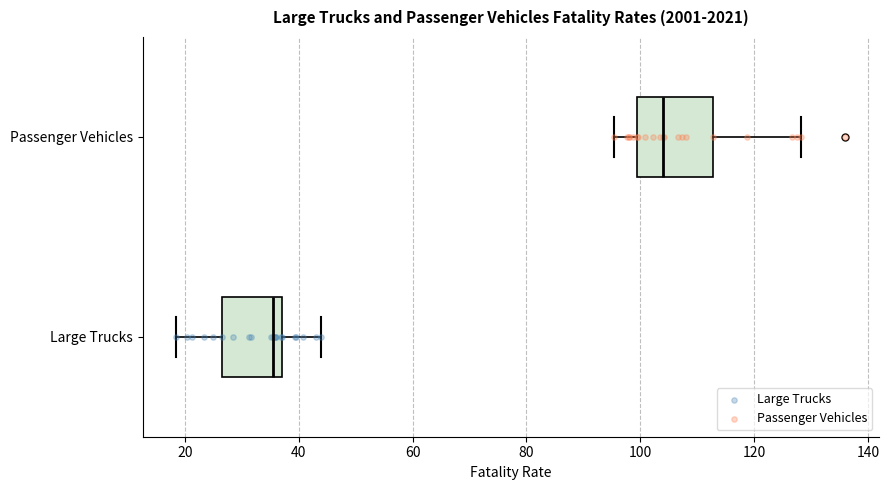

Which box's median line is the furthest to the right?

Passenger Vehicles